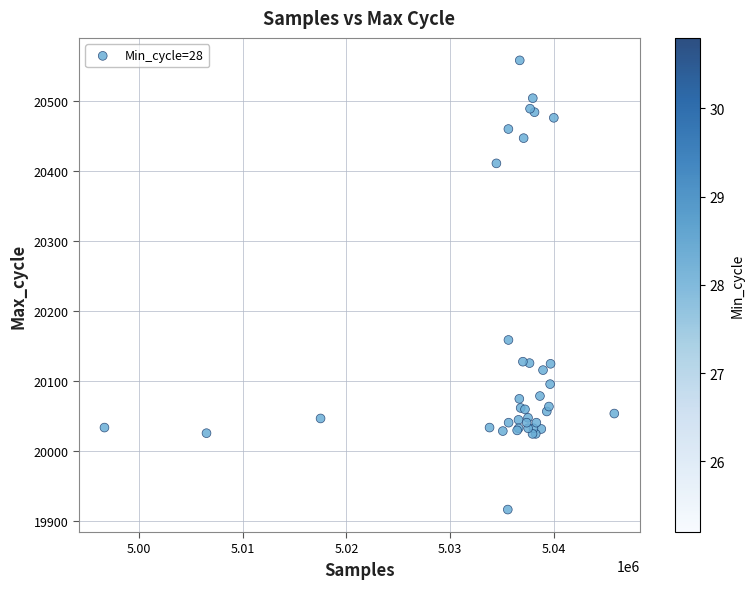

What Y value in the scatter plot is closest to 20237?

20159